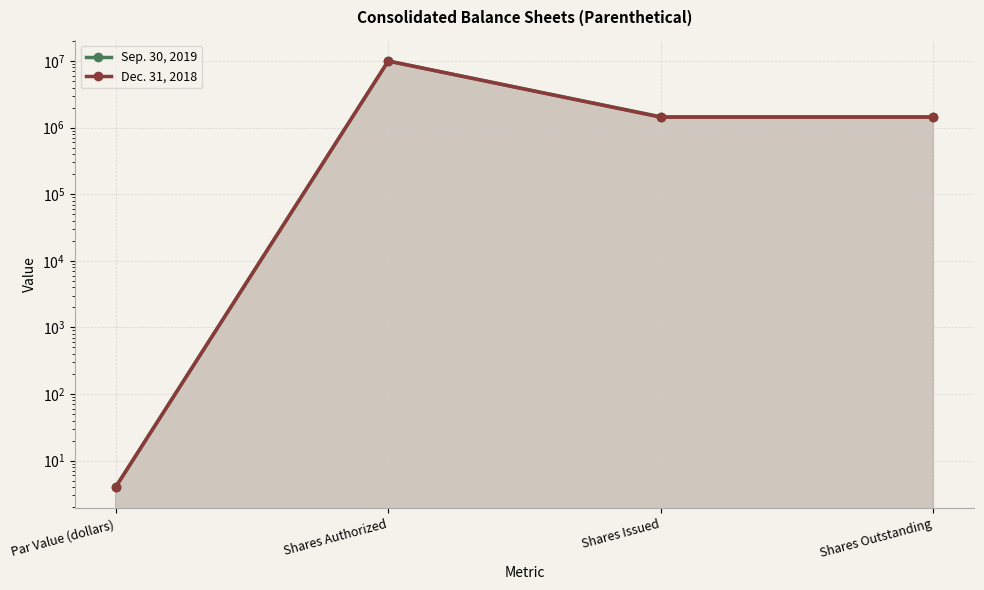

At which category is the sum across all series the highest?

Shares Authorized